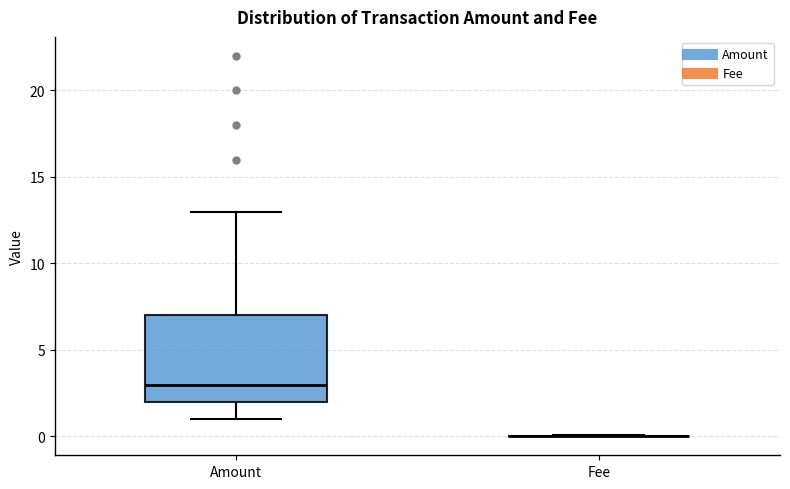

Reading left to right, read every box against the y-axis: the position of its median line, the range the box covers, and the ends of its whiskers. The values are not printed on the chart, so give them approximately, as read against the axis.

Amount: median 3, box 2 to 7, whiskers 1 to 13
Fee: box collapsed to a line at 0, whiskers 0 to 0